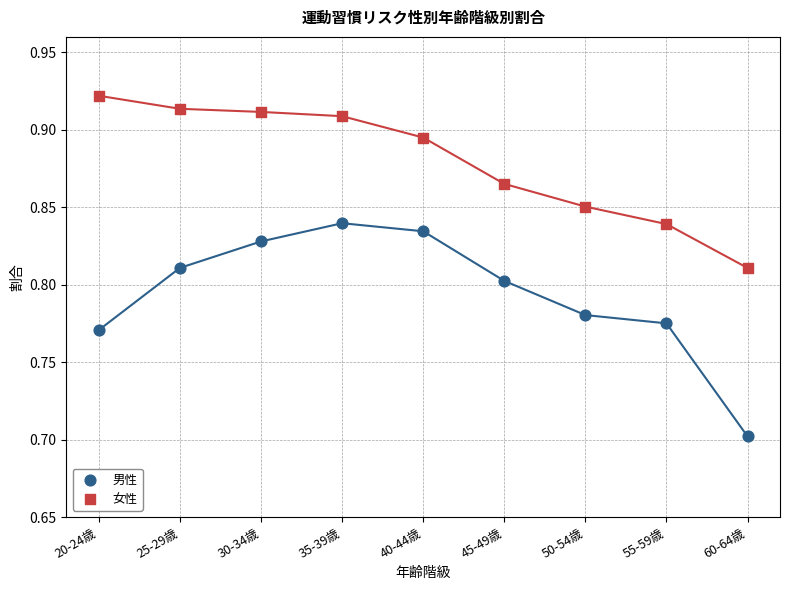

Which series reaches the minimum Y coordinate?

男性